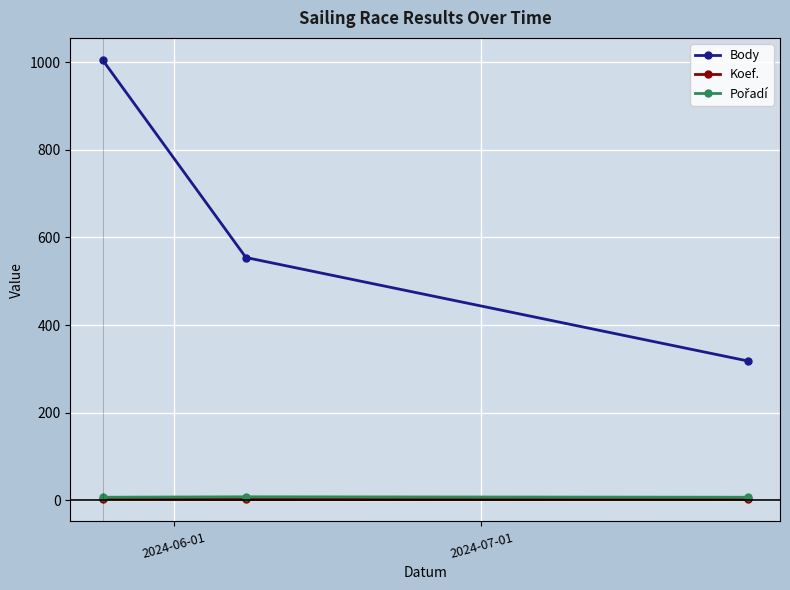

What is the greatest value displayed?

1005